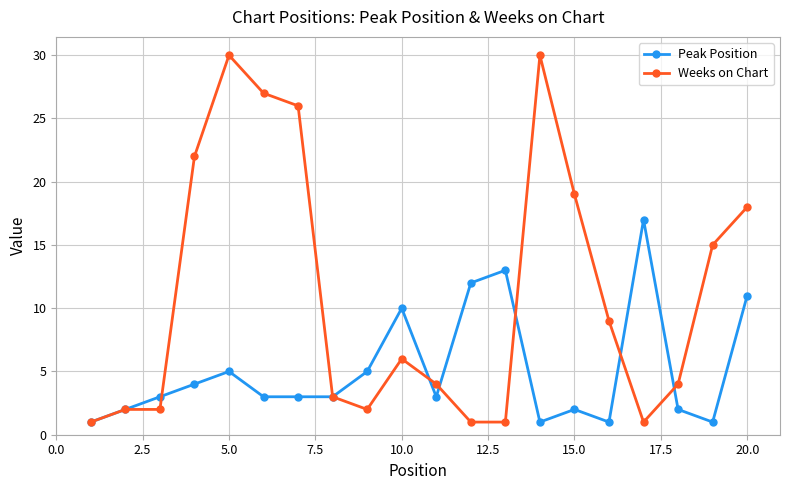

Rank the series by their maximum value, from highest to lowest.

Weeks on Chart, Peak Position